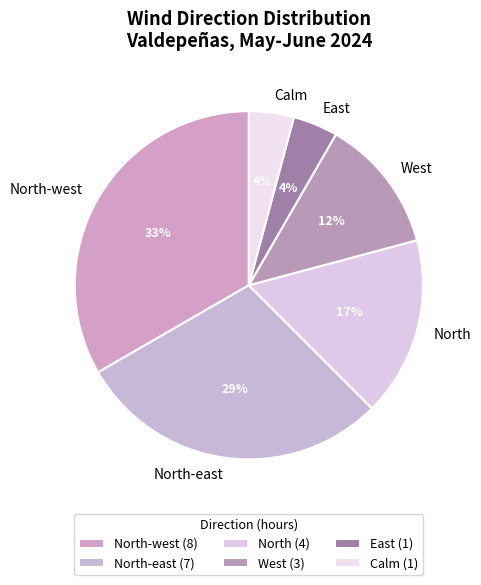

How many segments does this pie chart have?

6